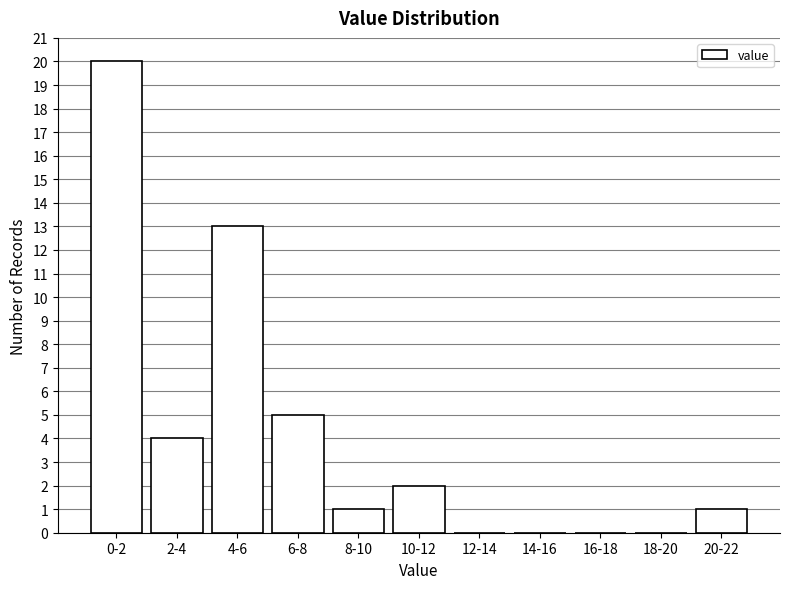

Reading right to left, what are all the values shown in this chart?

20-22=1	18-20=0	16-18=0	14-16=0	12-14=0	10-12=2	8-10=1	6-8=5	4-6=13	2-4=4	0-2=20